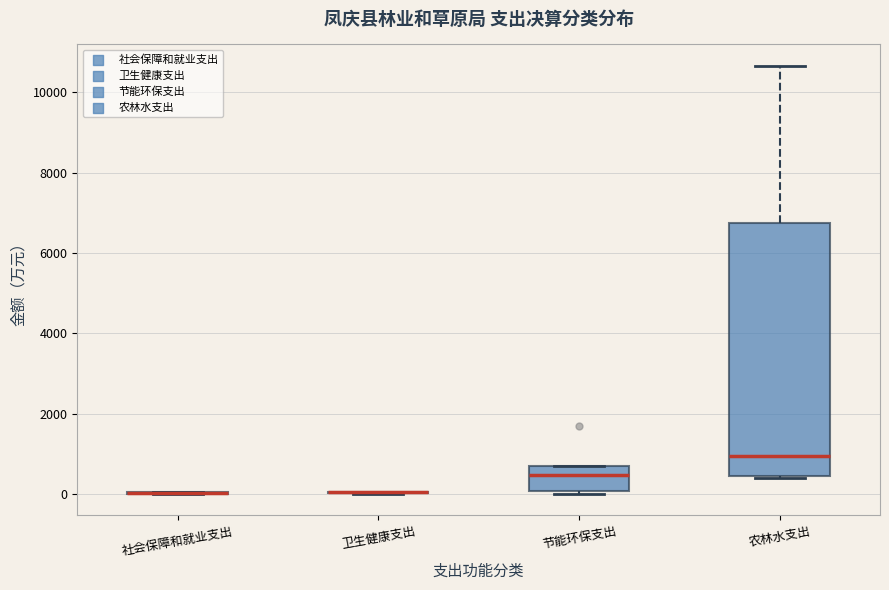

Reading left to right, transcribe this box plot: for each box, give where its median line is, the range the box spans, and where its two whiskers end, as read against the y-axis. The values are not printed on the chart, so give them approximately, as read against the axis.

社会保障和就业支出: box collapsed to a line at 0, whiskers 0 to 0
卫生健康支出: box collapsed to a line at 0, whiskers 0 to 0
节能环保支出: median 400, box 0 to 800, whiskers 0 (just below the box's lower edge) to 800
农林水支出: median 1000, box 400 to 6800, whiskers 400 to 10600